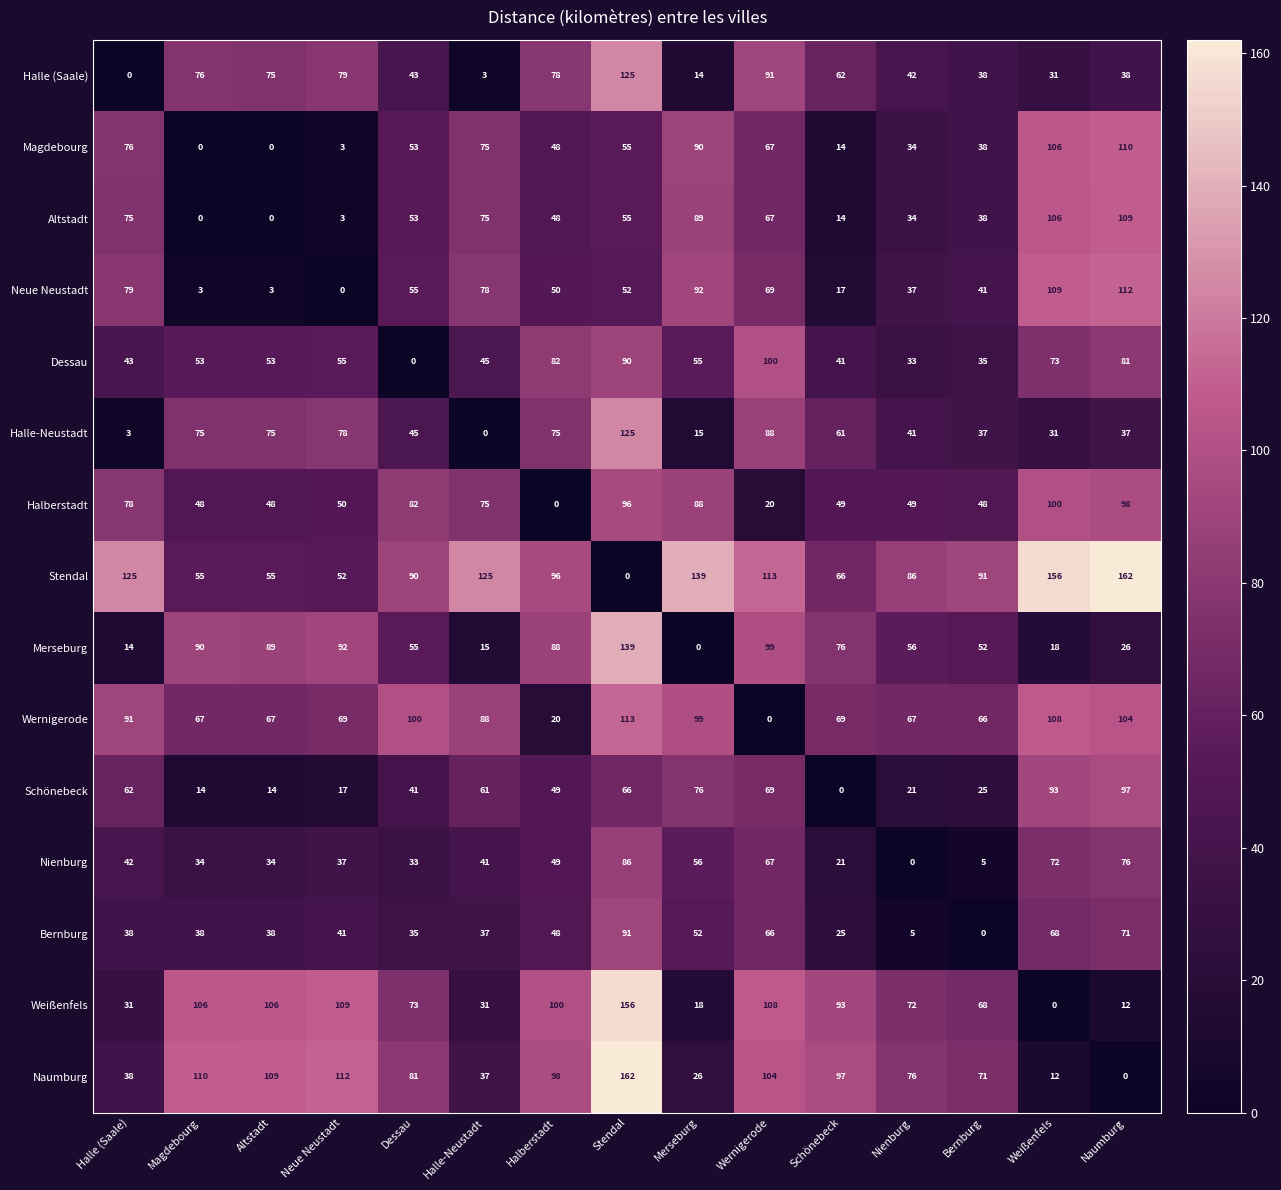

The value of Altstadt at Dessau is 53. True or false?

True